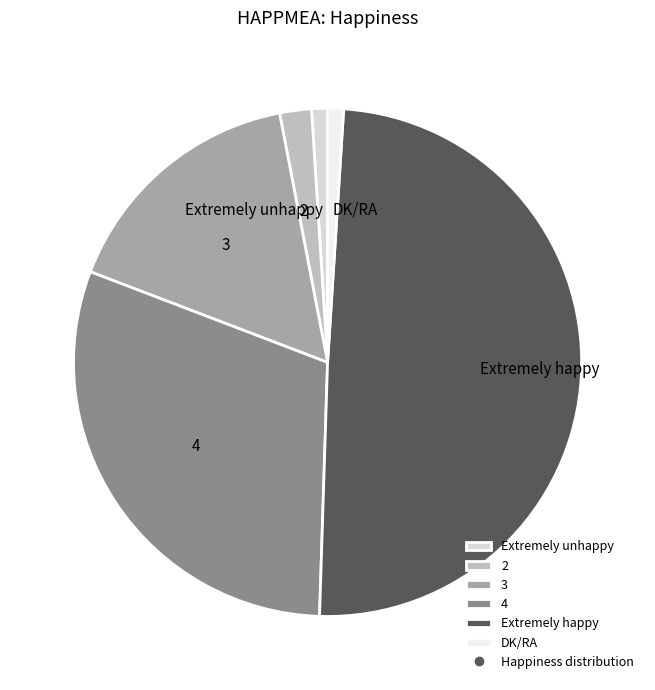

Is it true that DK/RA is 11% of the pie?

False